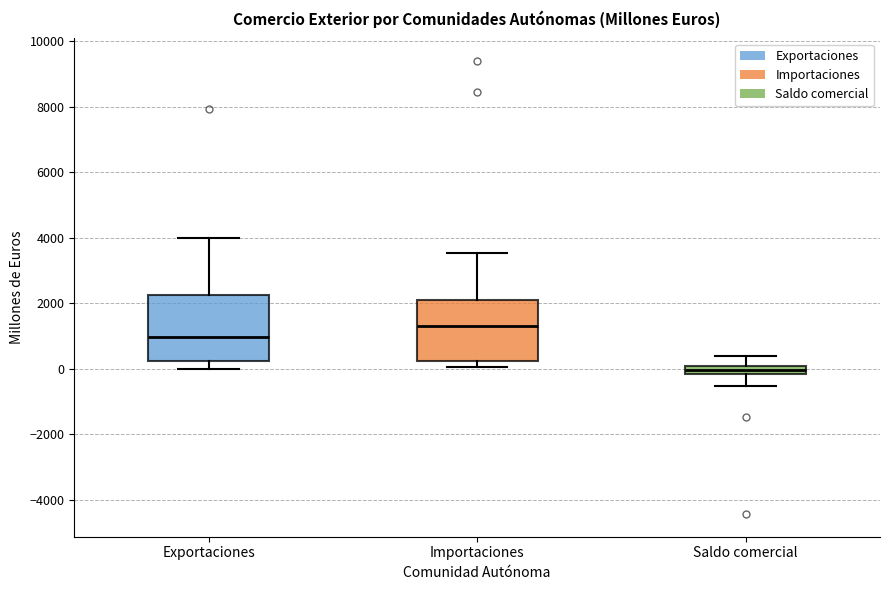

Which box has the highest median line?

Importaciones